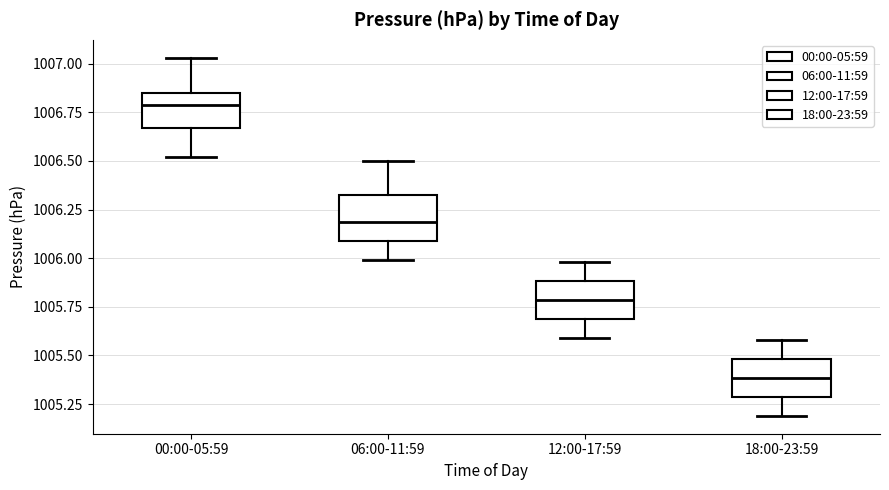

Where is the upper edge of the box for 18:00-23:59 on the y-axis? The values are not printed on the chart, so give them approximately, as read against the axis.

1005.50